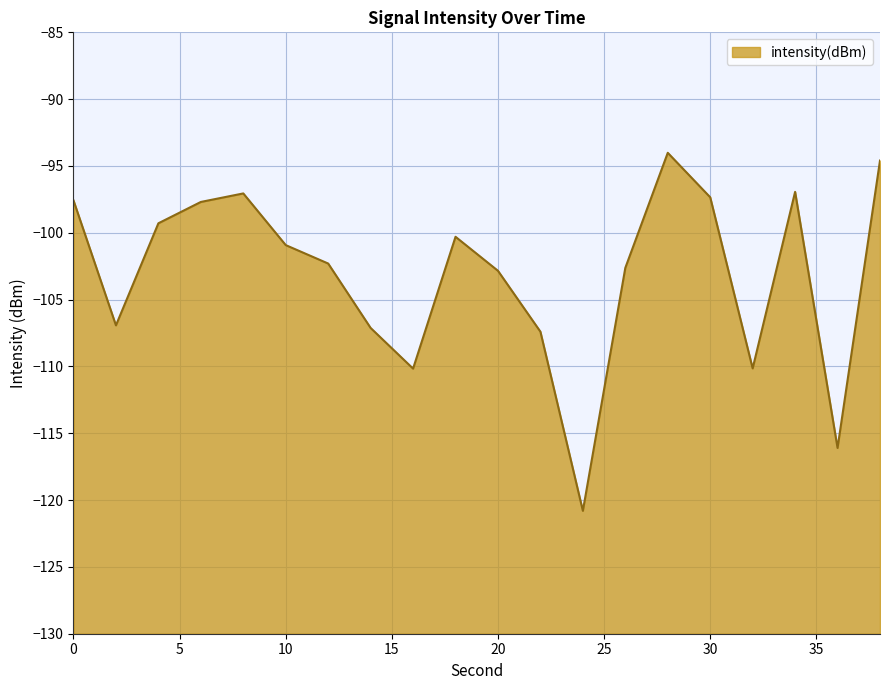

Reading left to right, extract all data points from this chart.

-97.6	-106.9	-99.3	-97.7	-97.1	-100.9	-102.3	-107.1	-110.2	-100.3	-102.8	-107.4	-120.8	-102.6	-94.0	-97.3	-110.1	-96.9	-116.1	-94.6